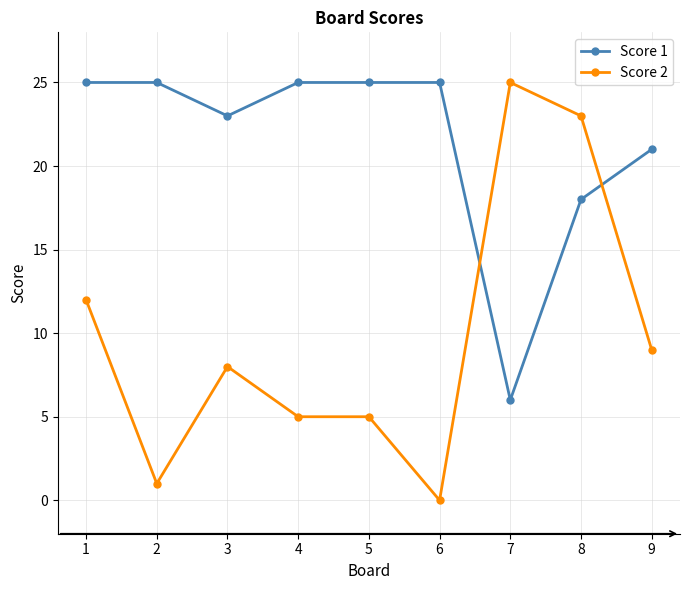

What is the average value of the Score 2 series?

10